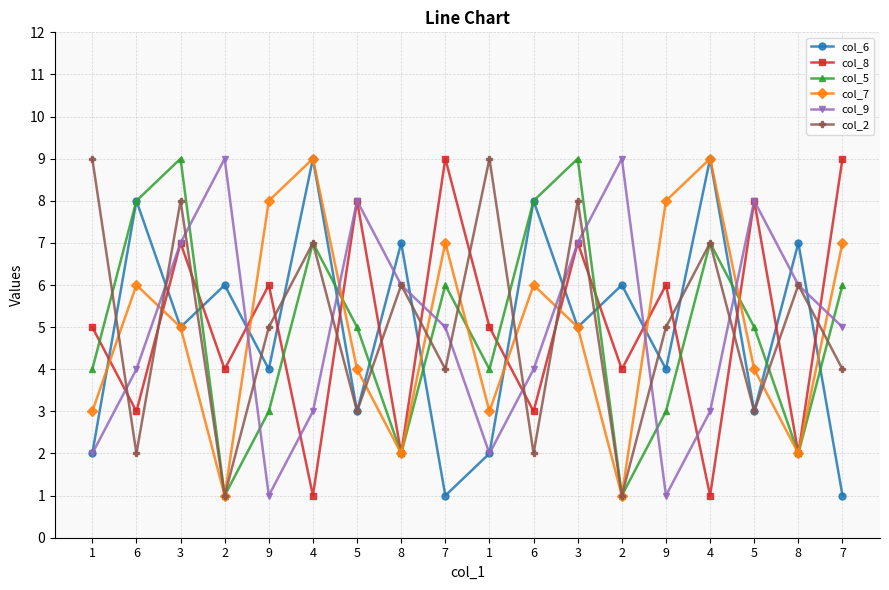

Which category has the lowest value in the col_6 series?

7